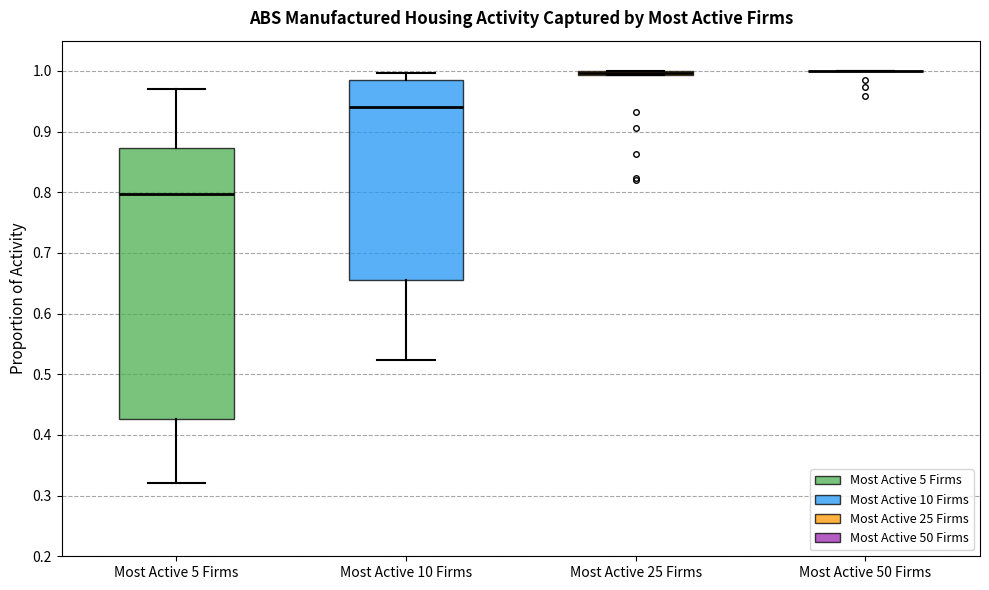

Which box is the tallest, from its lower edge to its upper edge?

Most Active 5 Firms